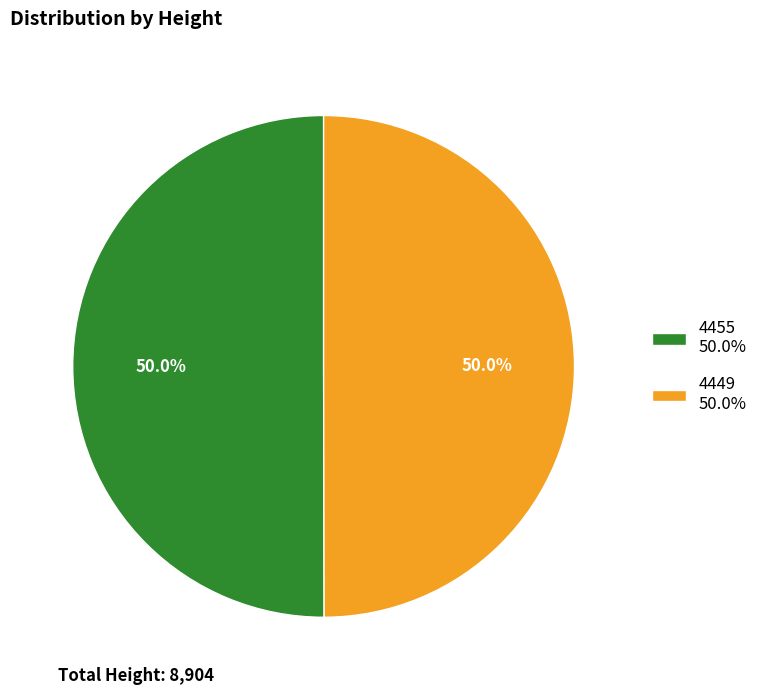

What percentage is NOT represented by 4449 50.0%?

50.0%